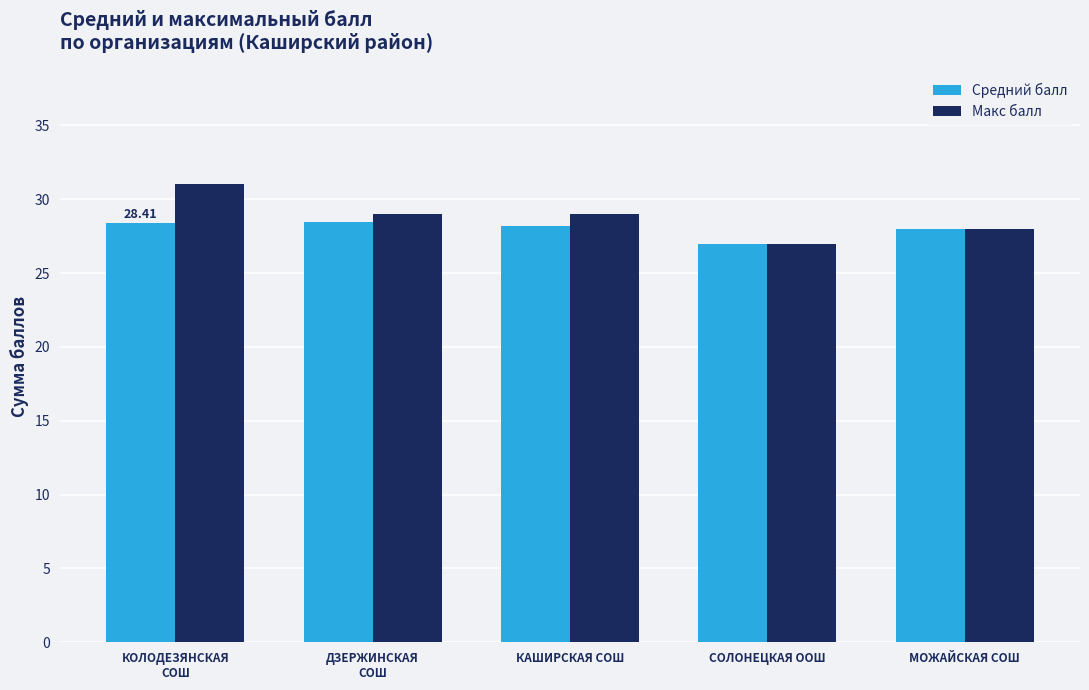

Where does the Макс балл series first go above 29?

КОЛОДЕЗЯНСКАЯ
СОШ